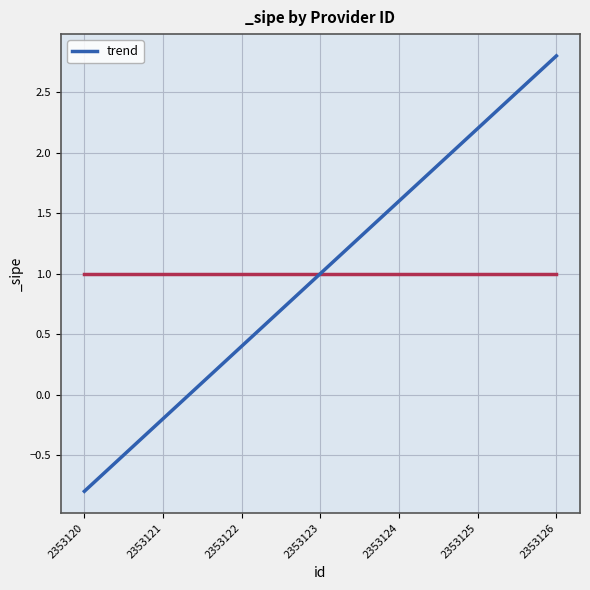

What is the change in value from 2353120 to 2353126?

+3.6